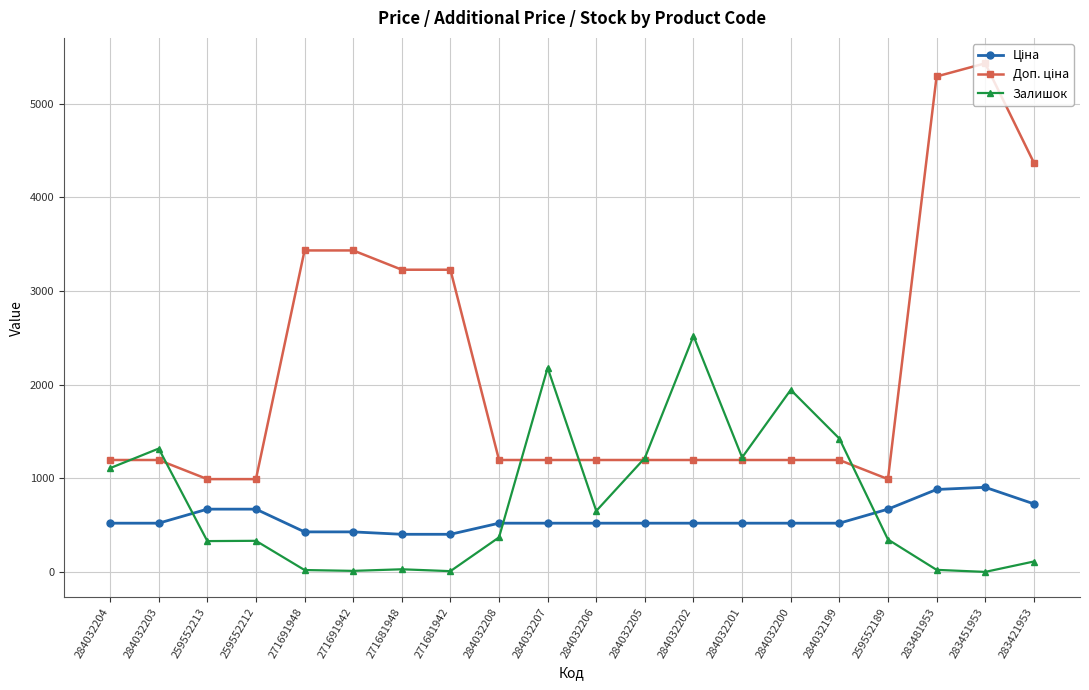

What position from the left is 271691948?

5